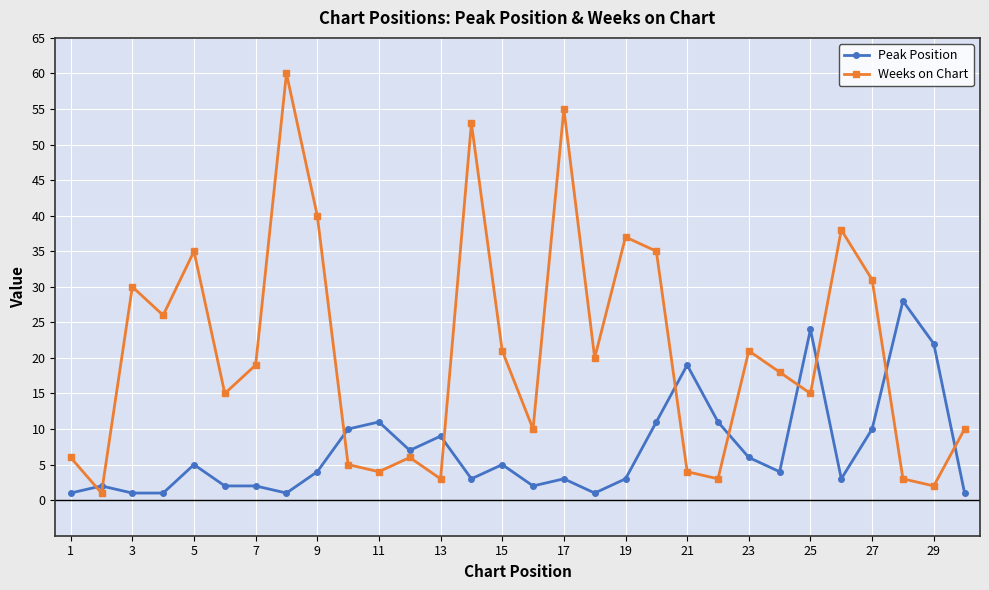

What is the greatest value displayed?

60